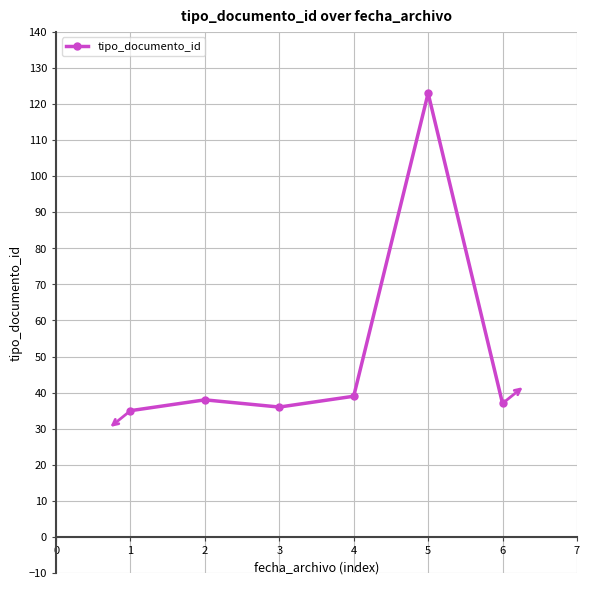

What is the value of the 1st point from the left?

35